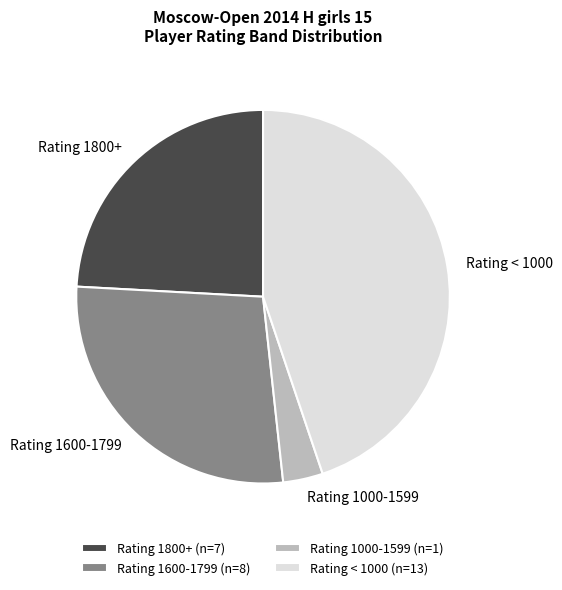

Does any single category account for the majority?

No